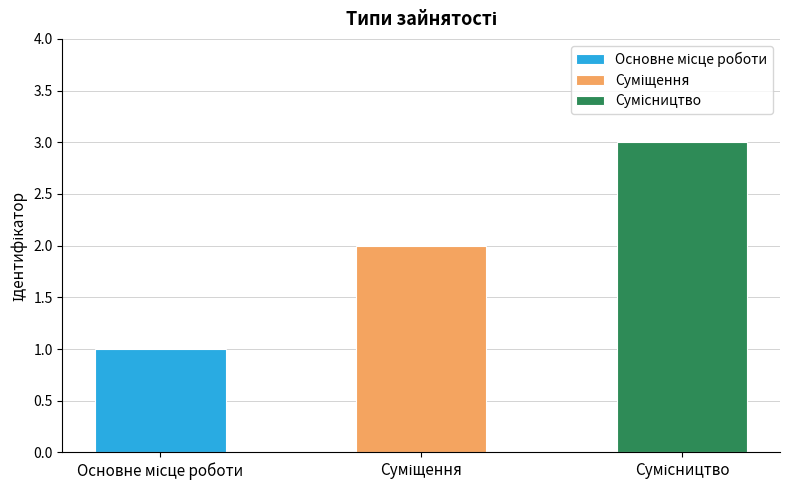

What is the label of the 3rd bar from the right?

Основне місце роботи